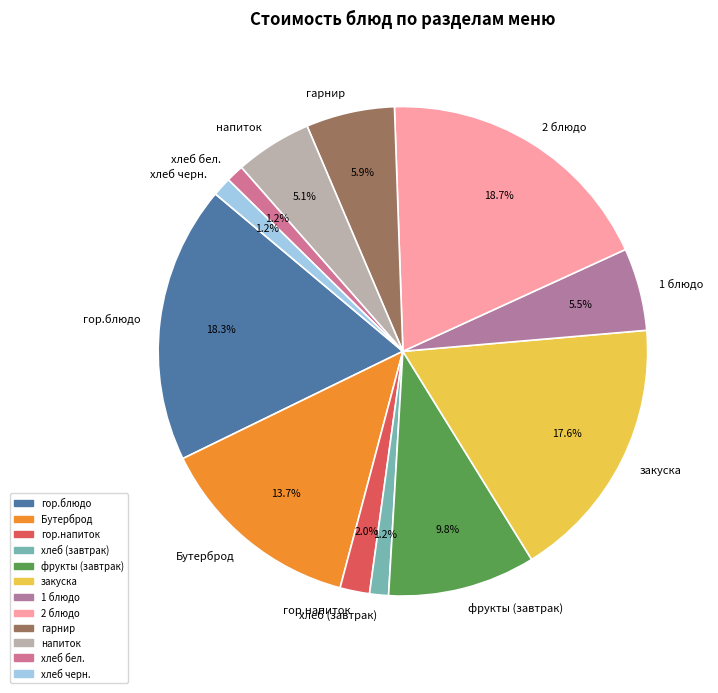

How many slices are in this pie chart?

12